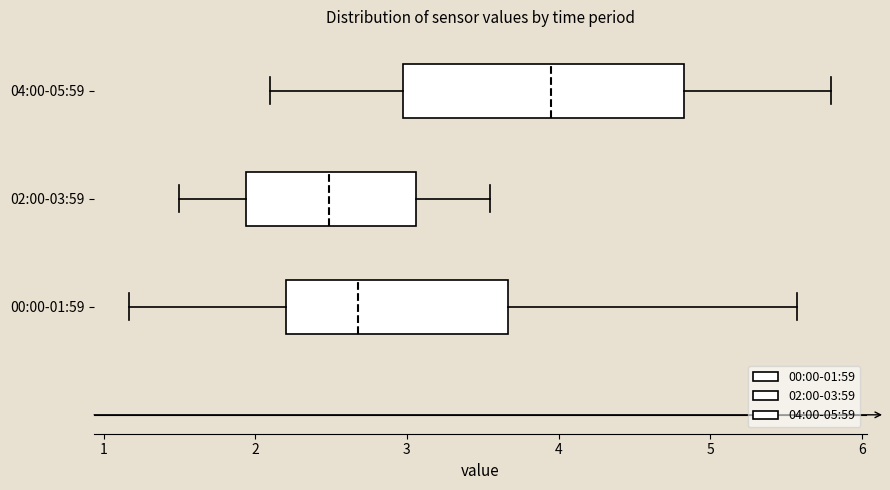

Which box is the widest, from its left edge to its right edge?

04:00-05:59